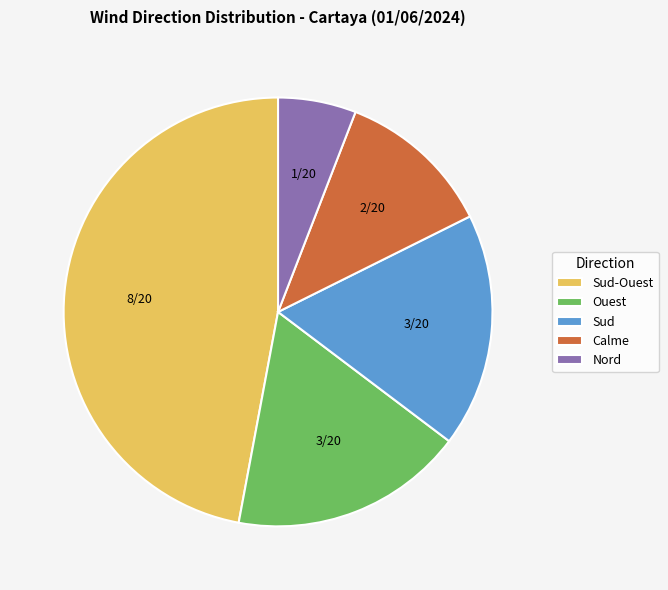

Is it true that Ouest is 27% of the pie?

False